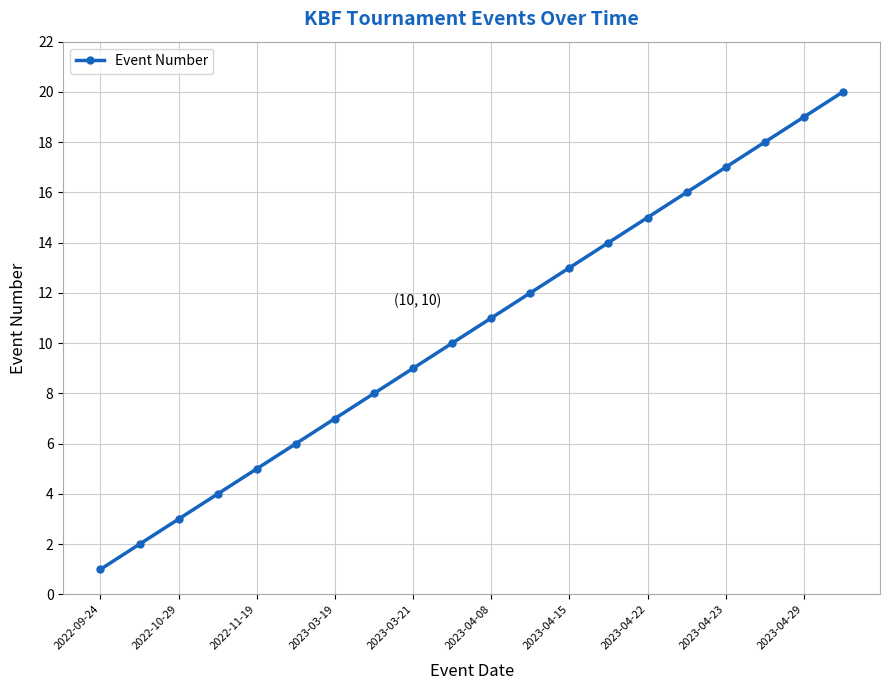

What is the difference between the second highest and second lowest values?

17